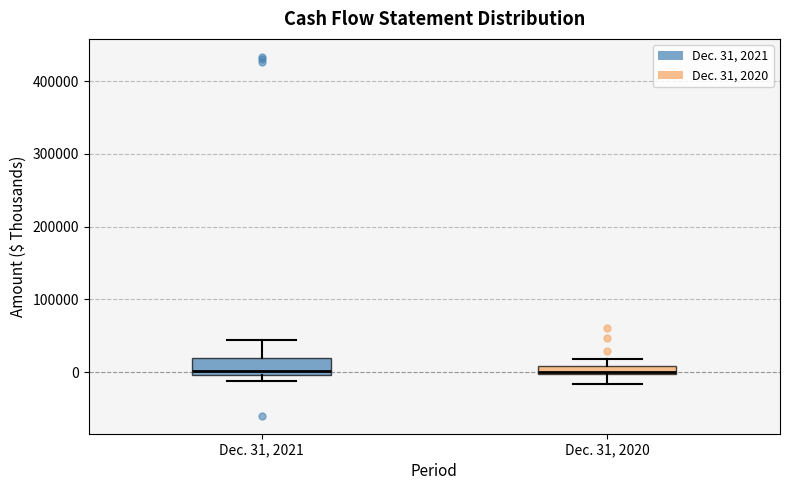

Where does the upper whisker of the box for Dec. 31, 2021 end on the y-axis? The values are not printed on the chart, so give them approximately, as read against the axis.

40000